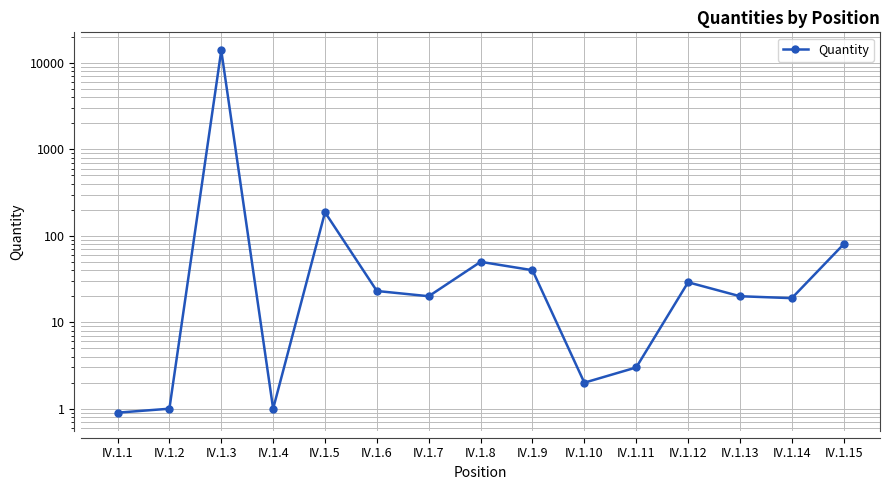

Which has a higher value, IV.1.2 or IV.1.7?

IV.1.7